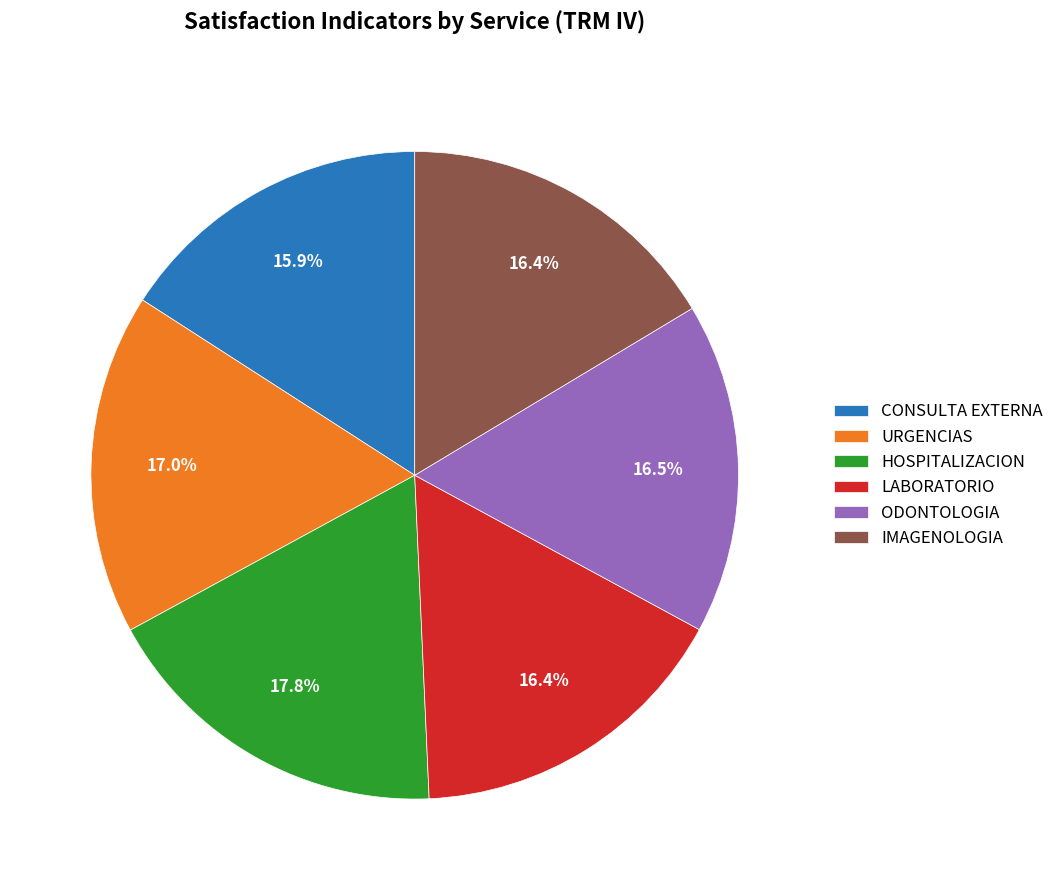

Approximately how many times larger is the value at URGENCIAS compared to HOSPITALIZACION?

1.0